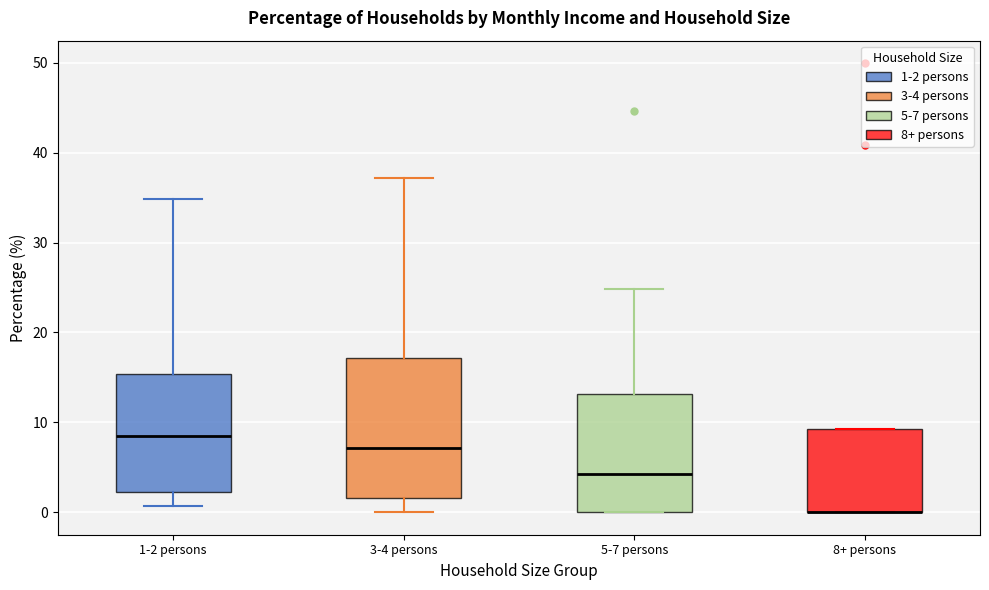

Comparing the boxes themselves (not the whiskers), which one is the tallest?

3-4 persons